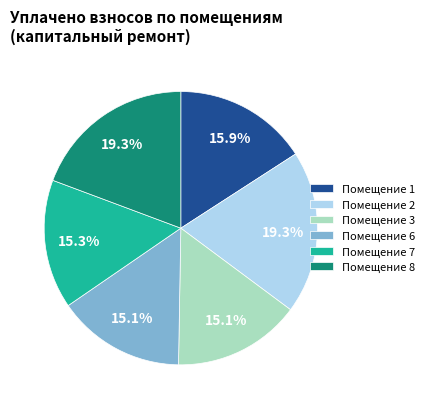

Combined, what portion of the pie is Помещение 8 and Помещение 1?

35.2%